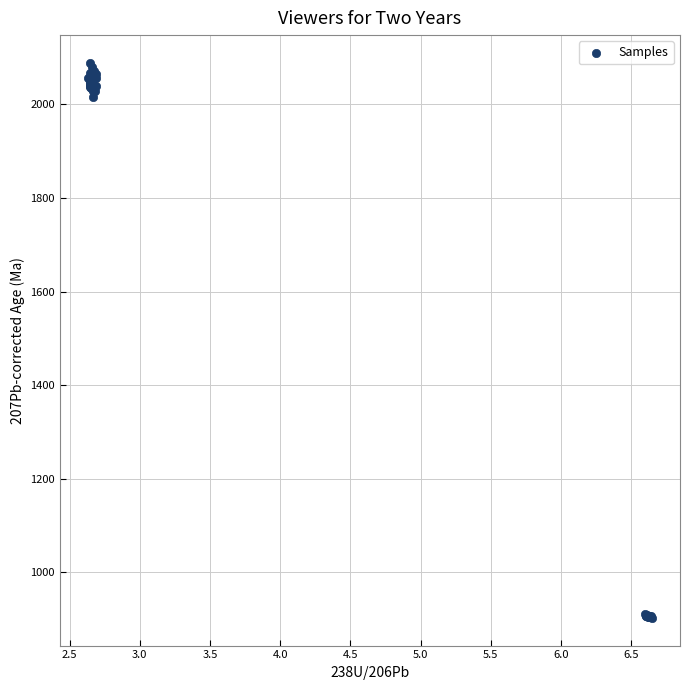

What Y value in the scatter plot is closest to 1495?

2015.0